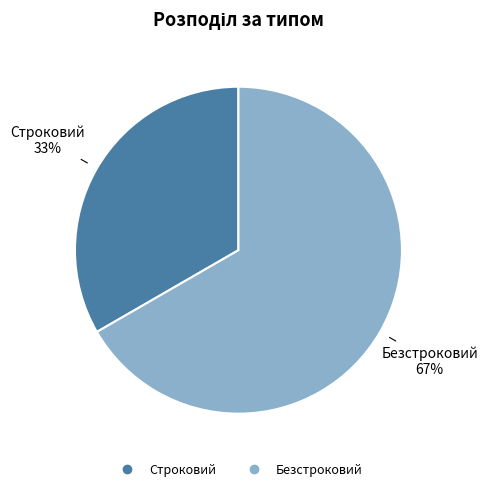

Is there any slice that represents more than half of the pie?

Yes